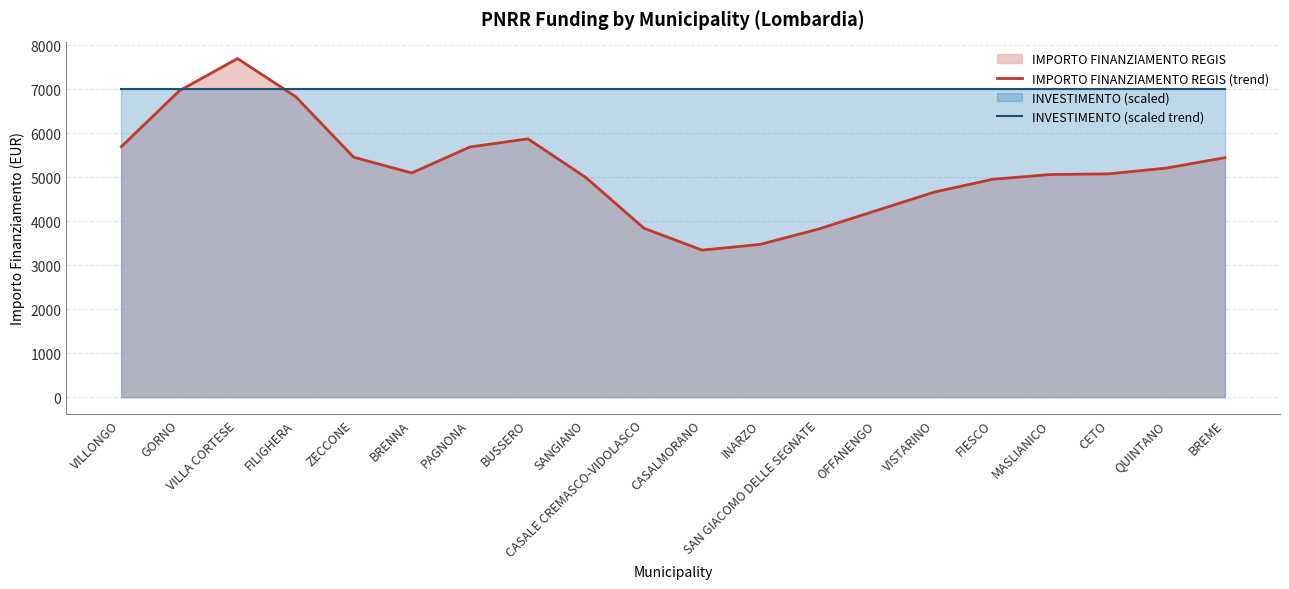

What is the label of the 9th point from the right?

INARZO